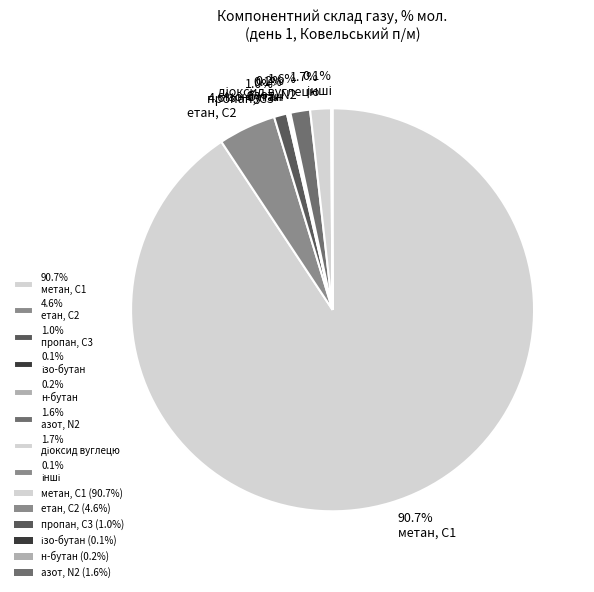

What is the ratio of the value at 1.6% азот, N2 to the value at 4.6% етан, С2?

0.3